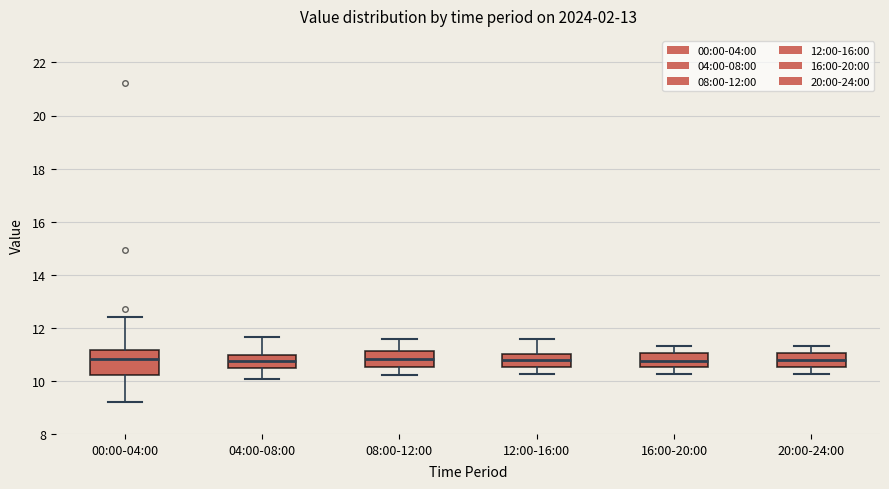

Reading left to right, read every box against the y-axis: the position of its median line, the range the box covers, and the ends of its whiskers. The values are not printed on the chart, so give them approximately, as read against the axis.

00:00-04:00: median 10.8, box 10.2 to 11.2, whiskers 9.2 to 12.4
04:00-08:00: median 10.8, box 10.4 to 11.0, whiskers 10.0 to 11.6
08:00-12:00: median 10.8, box 10.6 to 11.2, whiskers 10.2 to 11.6
12:00-16:00: median 10.8, box 10.6 to 11.0, whiskers 10.2 to 11.6
16:00-20:00: median 10.8, box 10.6 to 11.0, whiskers 10.2 to 11.4
20:00-24:00: median 10.8, box 10.6 to 11.0, whiskers 10.2 to 11.4